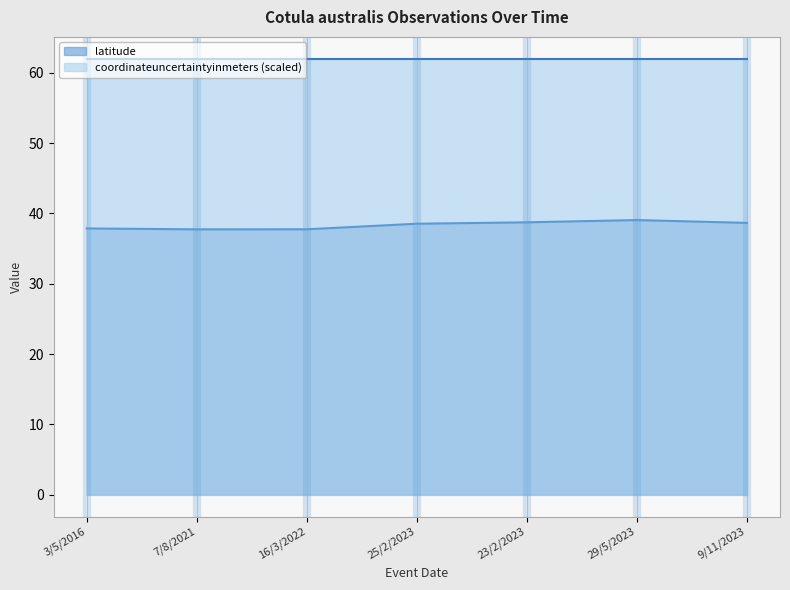

How many values are below 38?

3